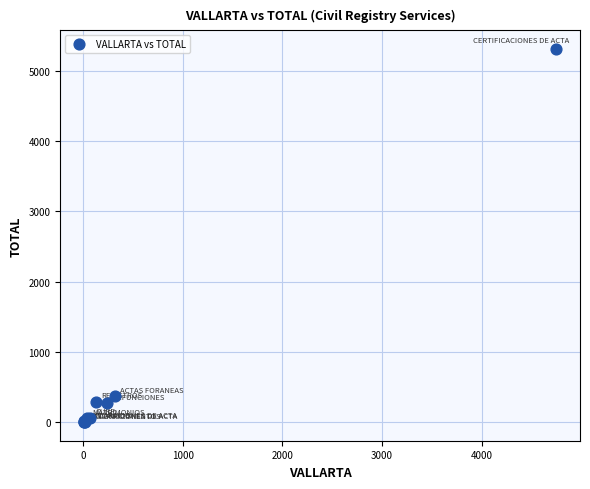

What Y value in the scatter plot is closest to 2656?

374